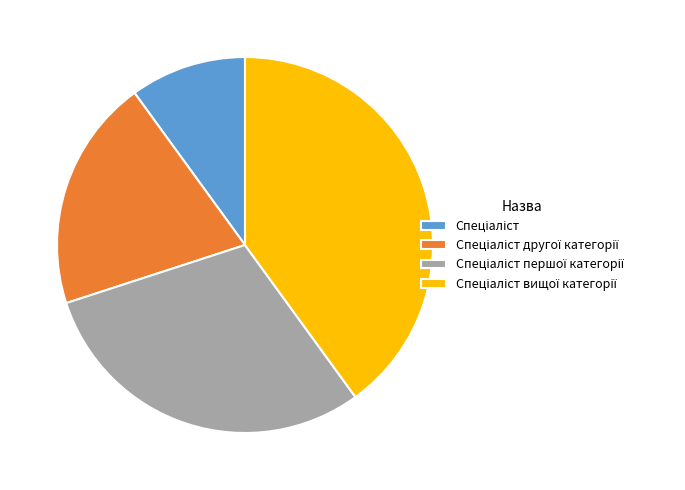

How many segments does this pie chart have?

4